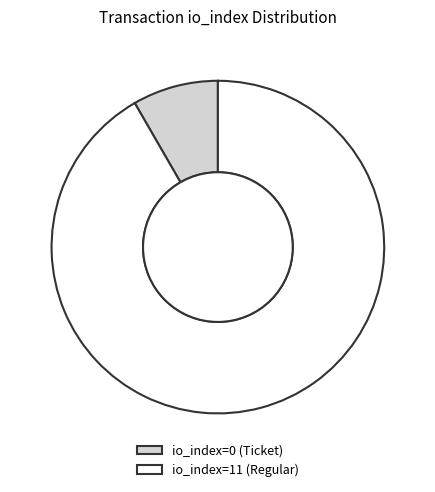

Which slice is the smallest?

io_index=0 (Ticket)